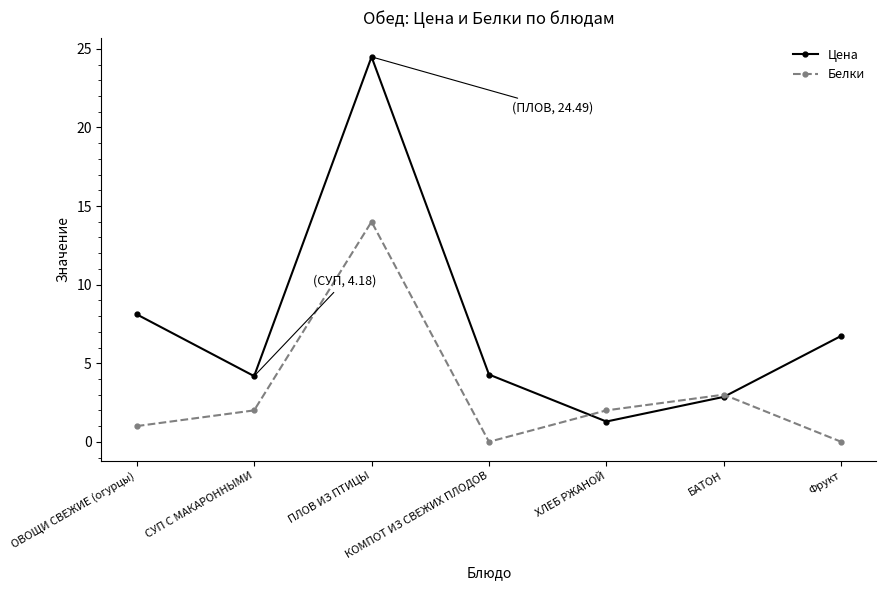

What is the approximate value of Цена at ХЛЕБ РЖАНОЙ?

1.3